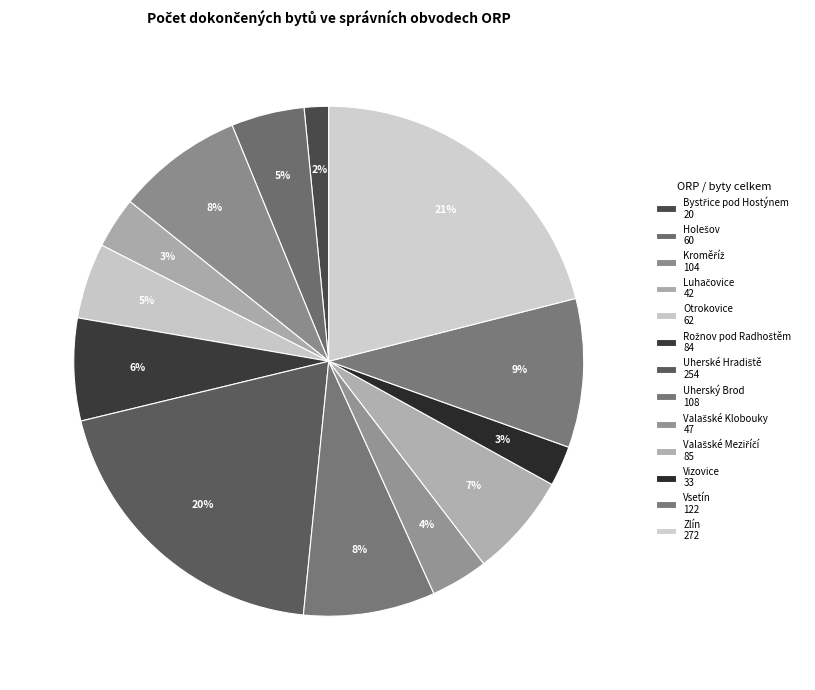

Is it true that Bystřice pod Hostýnem is 2% of the pie?

True